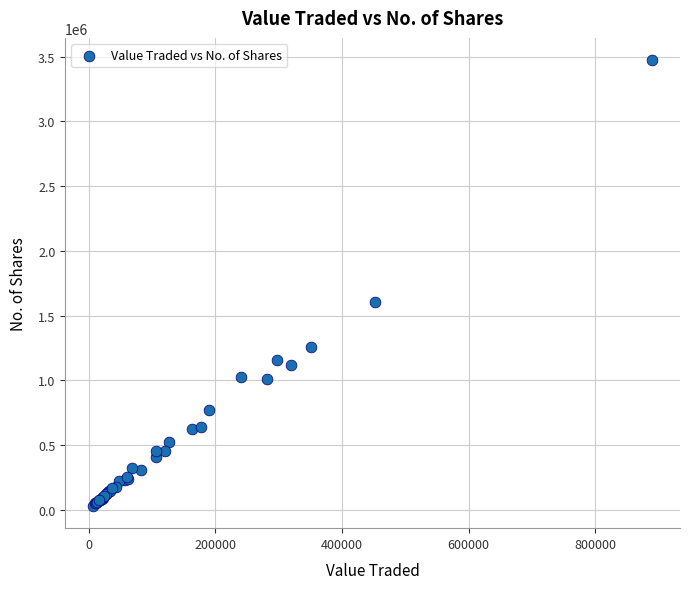

What Y value in the scatter plot is closest to 1751086?

1601902